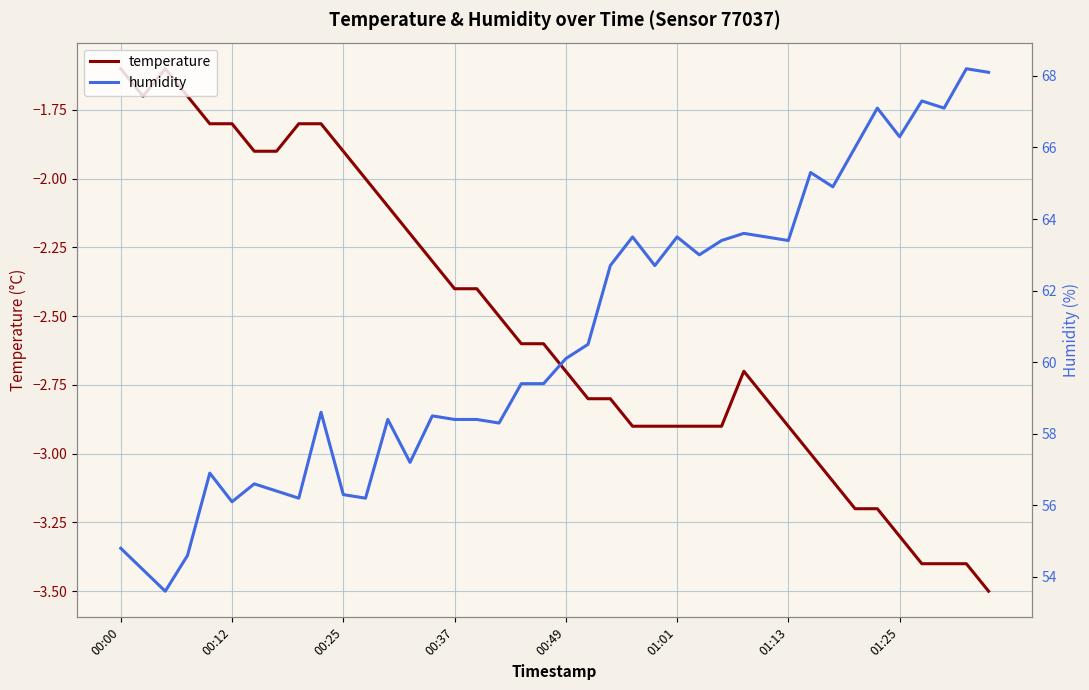

What is the minimum value for temperature?

-3.5